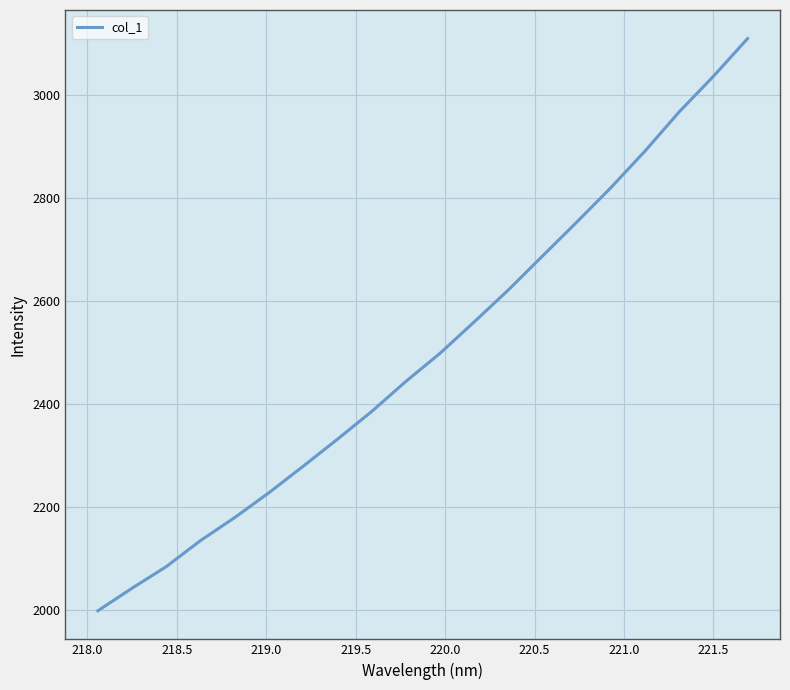

What is the difference between the maximum and minimum values?

1111.3